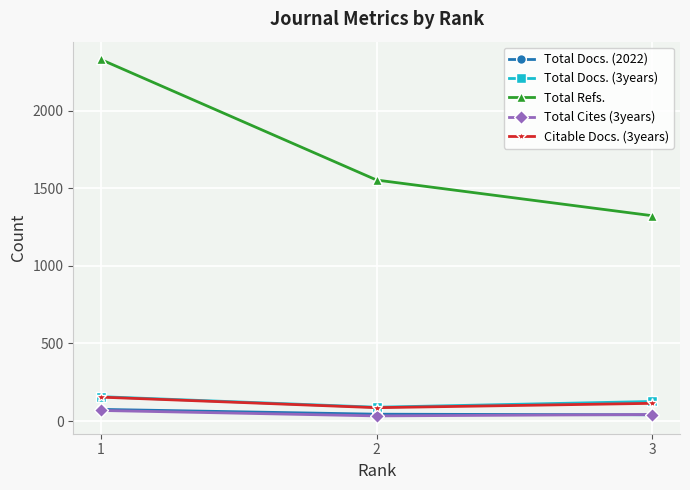

How many lines are shown in the chart?

5